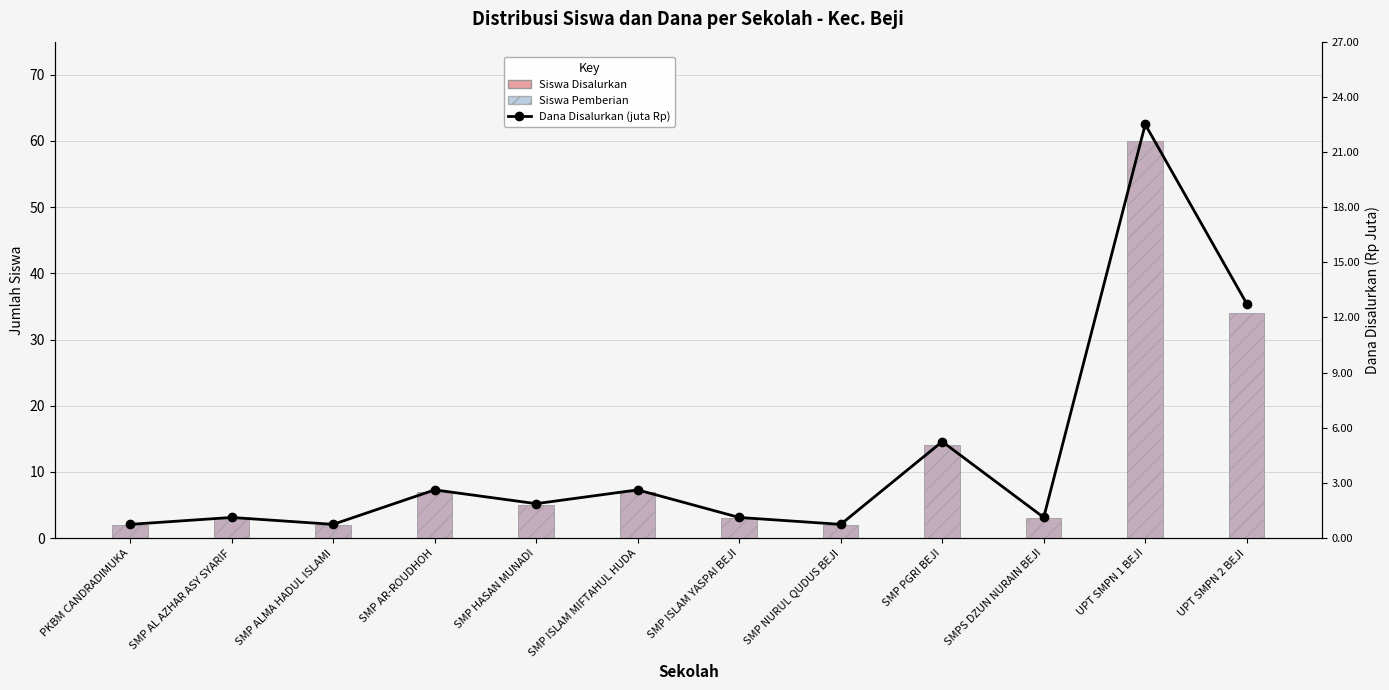

Is it true that Dana Disalurkan (juta Rp) equals 0.5 at SMP NURUL QUDUS BEJI?

False